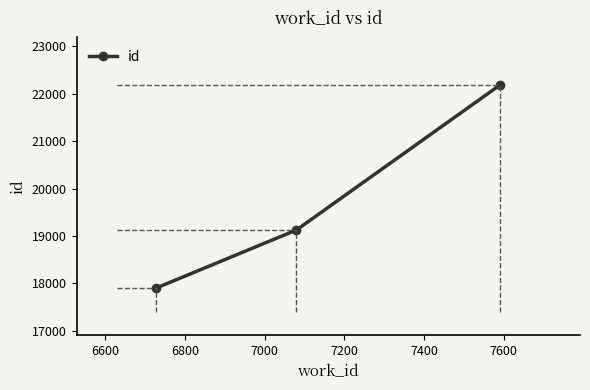

Is this an area chart (filled region under the line)?

No